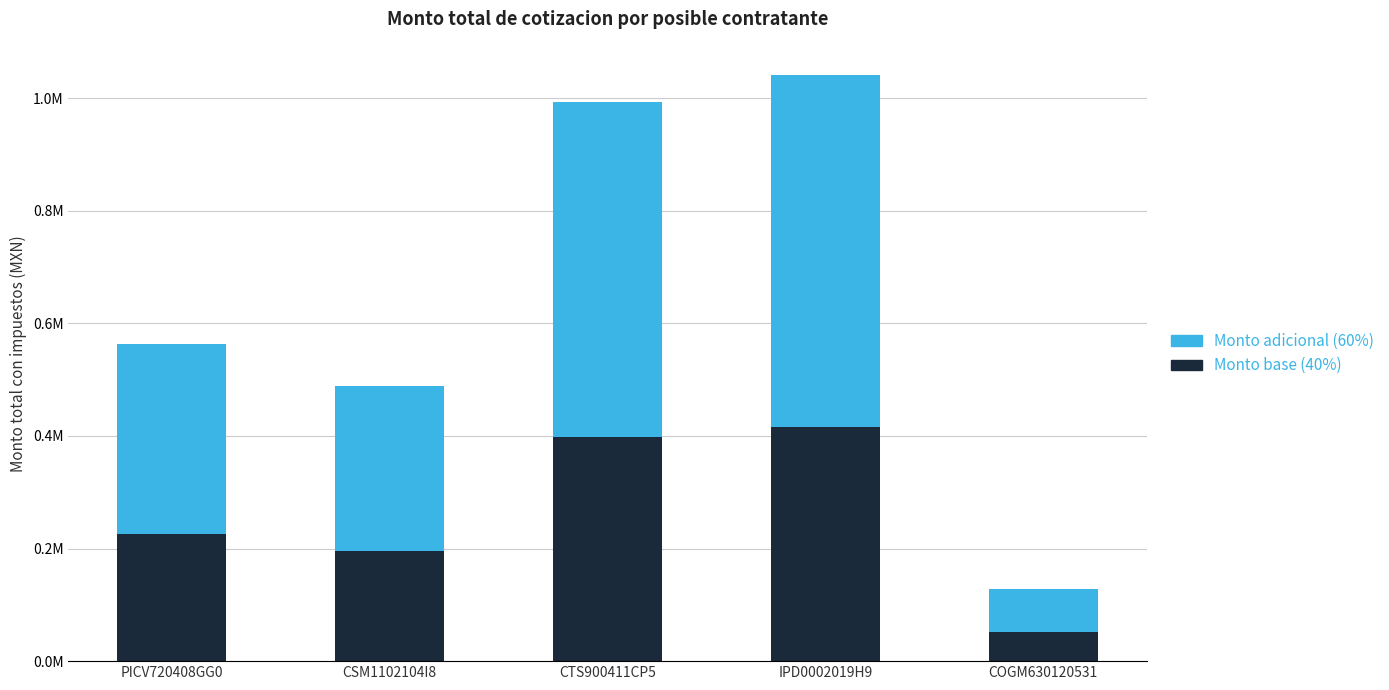

Does the chart contain any negative values?

No